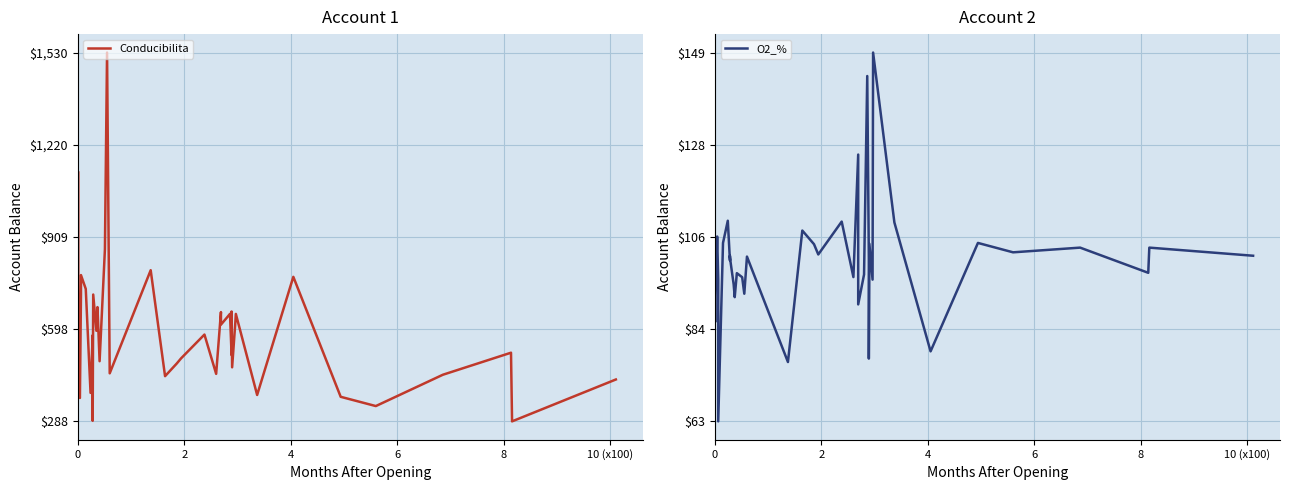

Which series changed the most between 2 and 8?

O2_%